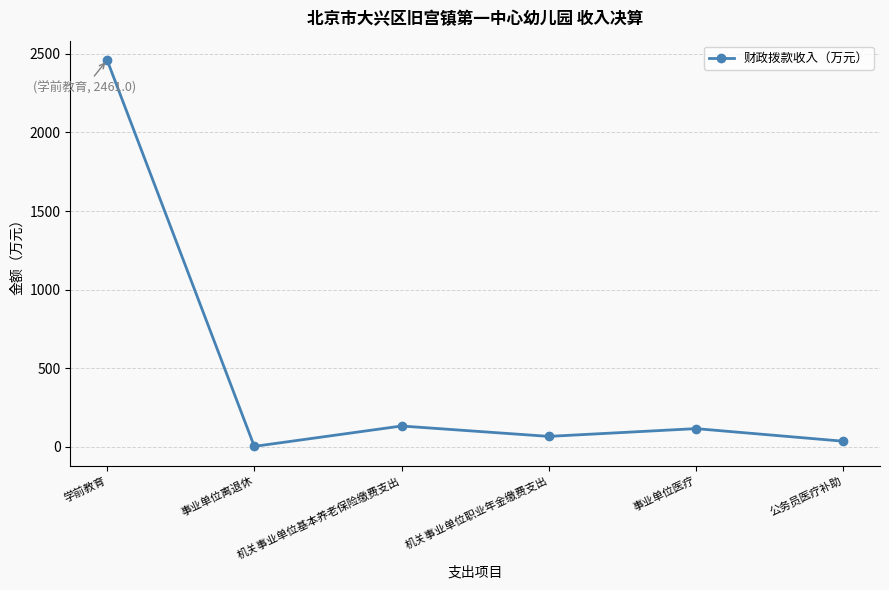

What is the smallest value displayed?

2.5